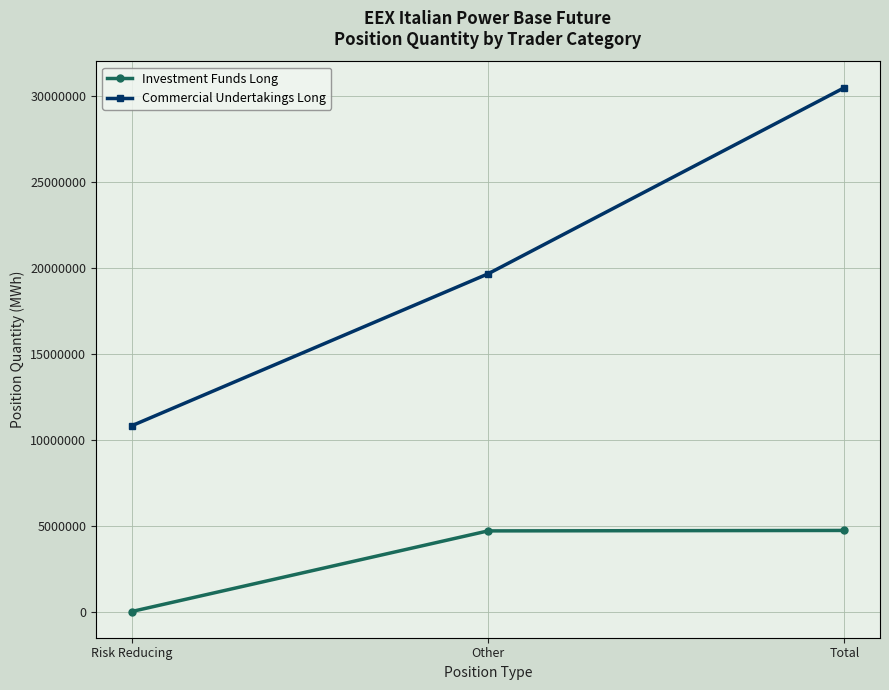

What is the maximum value shown in the chart?

30488671